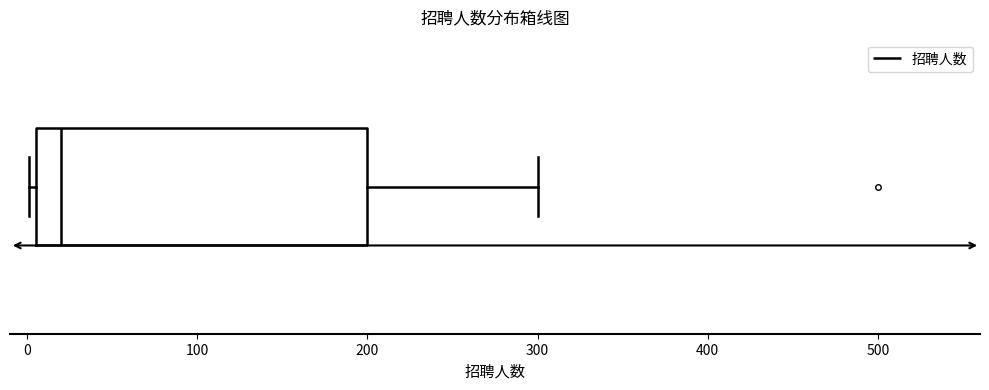

Read this box plot against the x-axis: the position of the median line, the range covered by the box, and the ends of both whiskers. The values are not printed on the chart, so give them approximately, as read against the axis.

median 20, box 10 to 200, whiskers 0 to 300